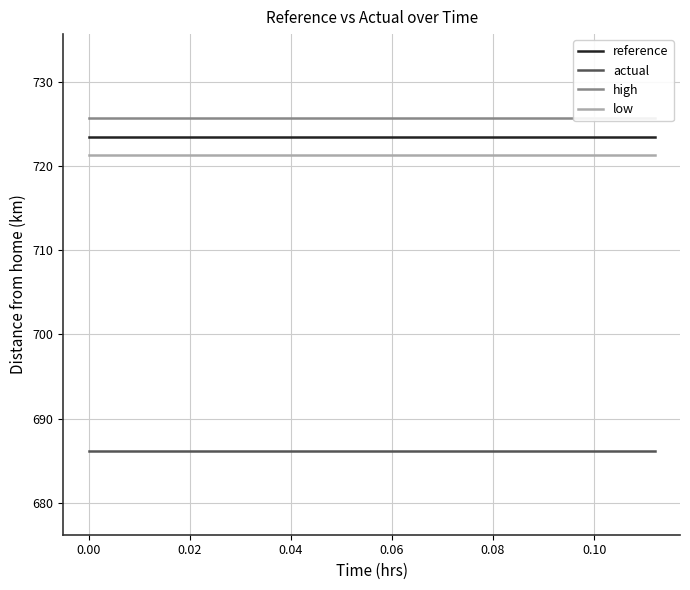

True or false: reference and actual intersect in this chart.

False